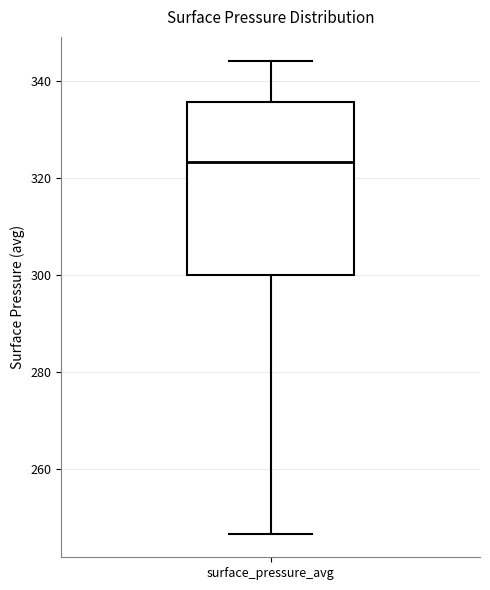

Transcribe this box plot: give where the median line is, the range the box spans, and where the two whiskers end, as read against the y-axis. The values are not printed on the chart, so give them approximately, as read against the axis.

median 324, box 300 to 336, whiskers 246 to 344